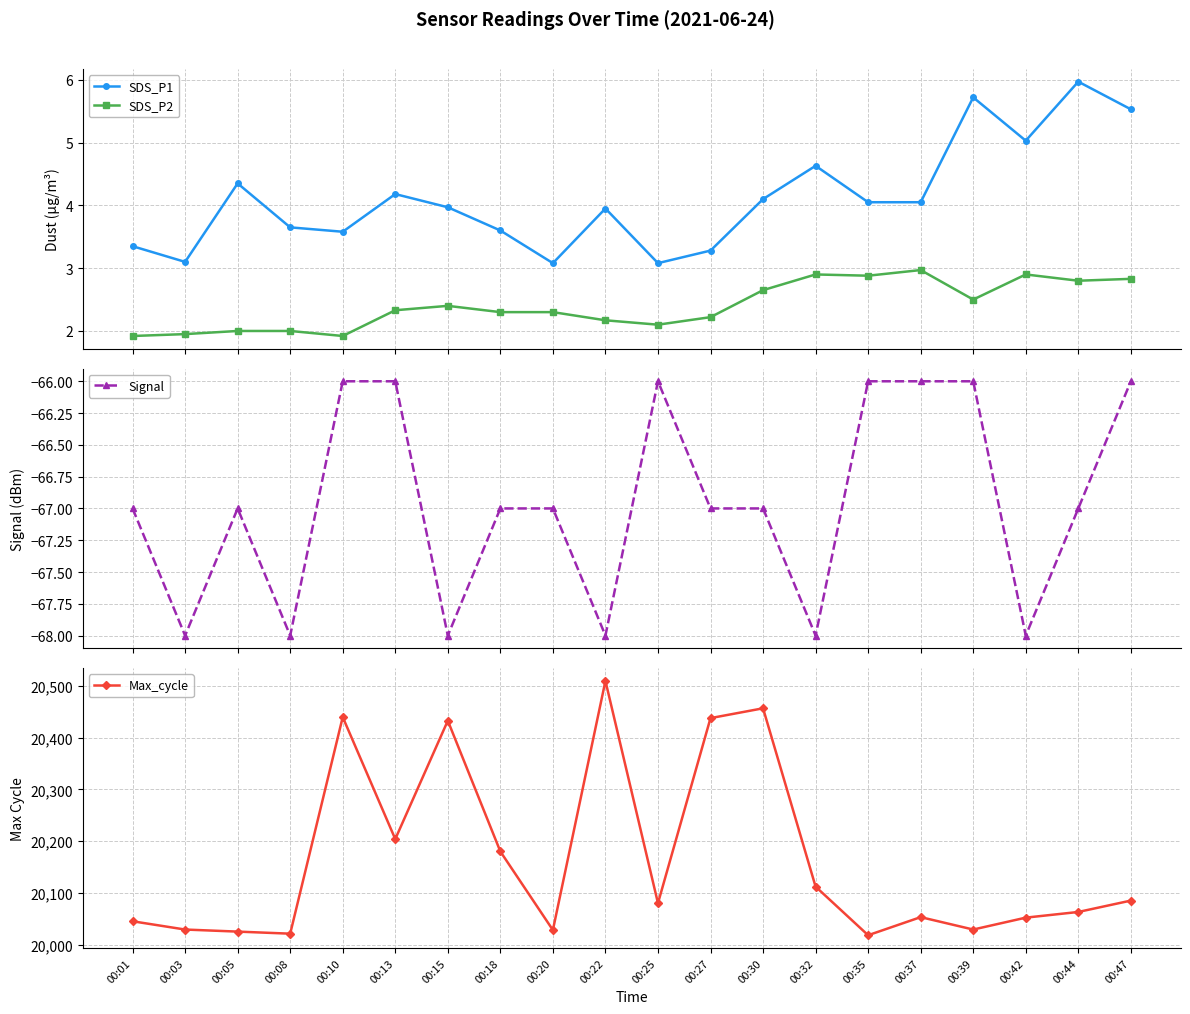

What is the difference between the maximum and minimum values in the Max_cycle series?

492